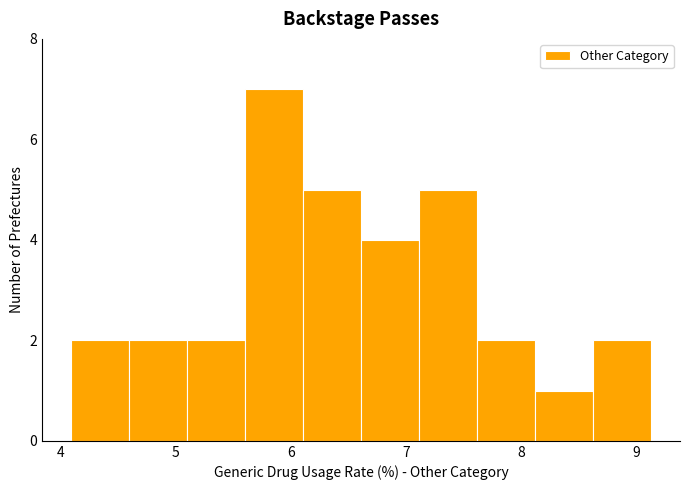

Over which range of the x-axis is the bar tallest?

5.6 to 6.1